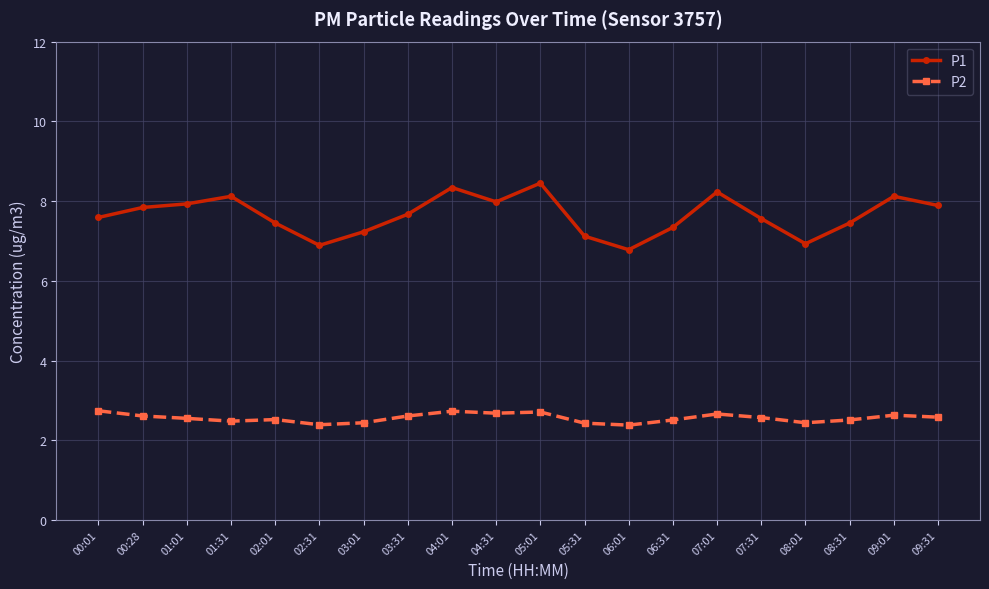

In P1, how many points are higher than both neighbors (excluding endpoints)?

5